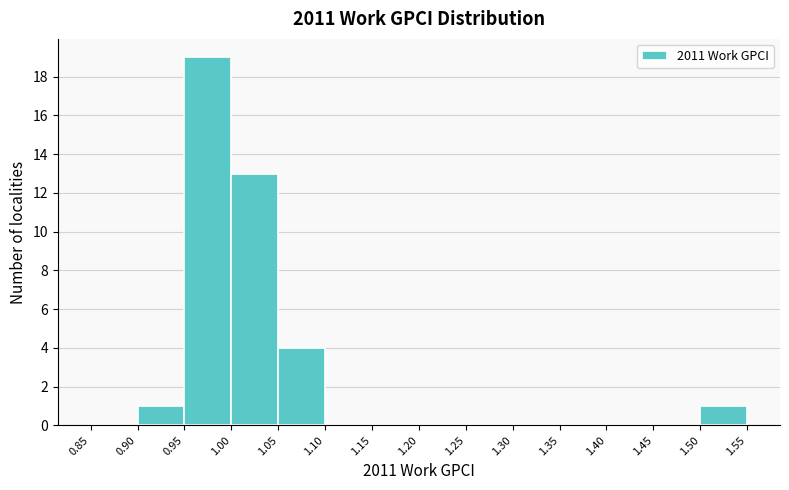

Over which range of the x-axis is the bar tallest?

0.95 to 1.00